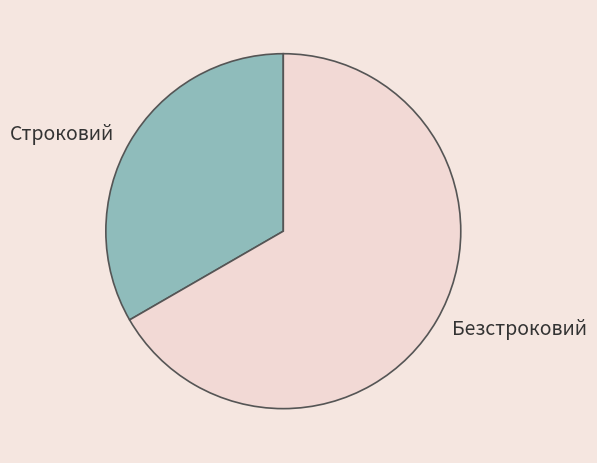

Which has a higher value, Строковий or Безстроковий?

Безстроковий